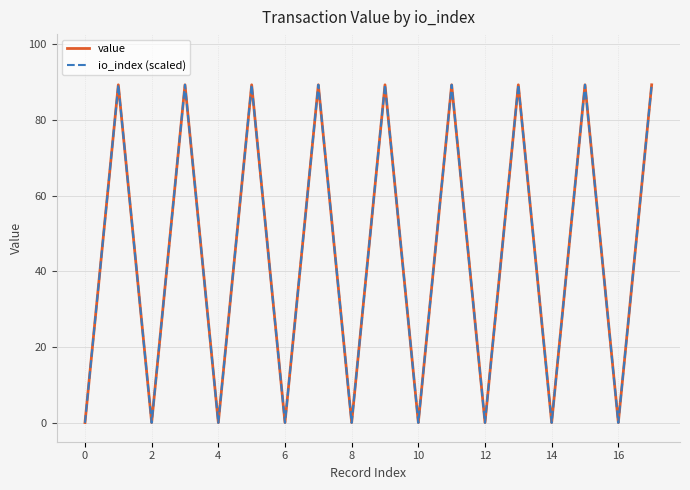

What is the maximum value for value?

89.2